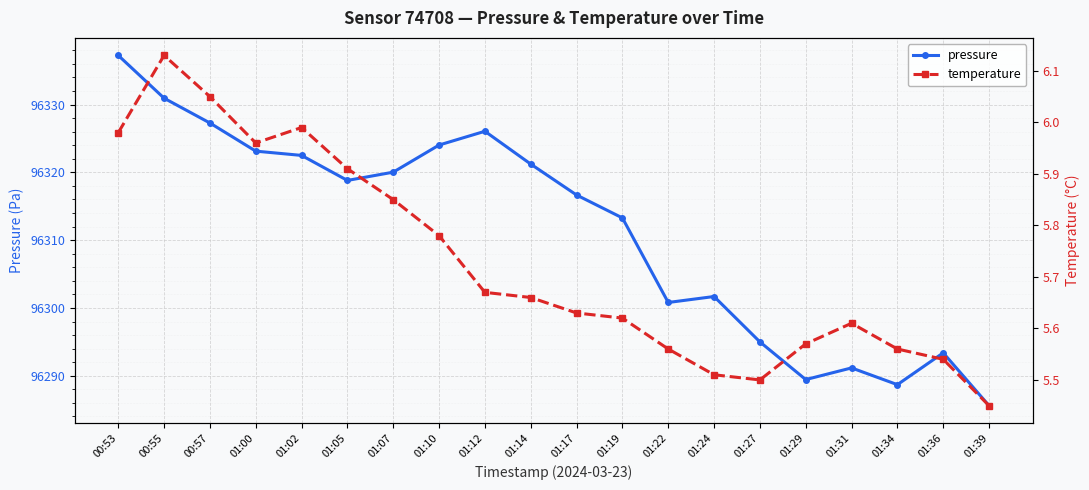

Rank the series at 01:05 from highest to lowest value.

pressure, temperature